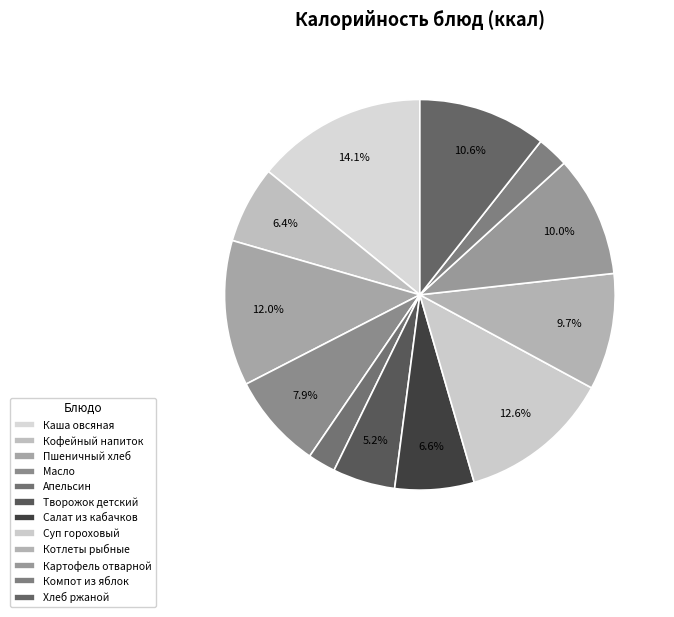

How many segments does this pie chart have?

12